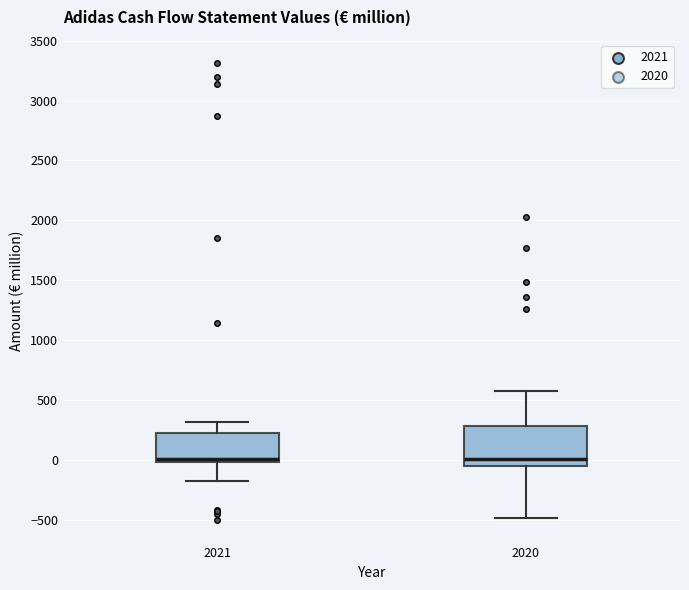

Where does the median line of the box at x = 2020 sit on the y-axis? The values are not printed on the chart, so give them approximately, as read against the axis.

0